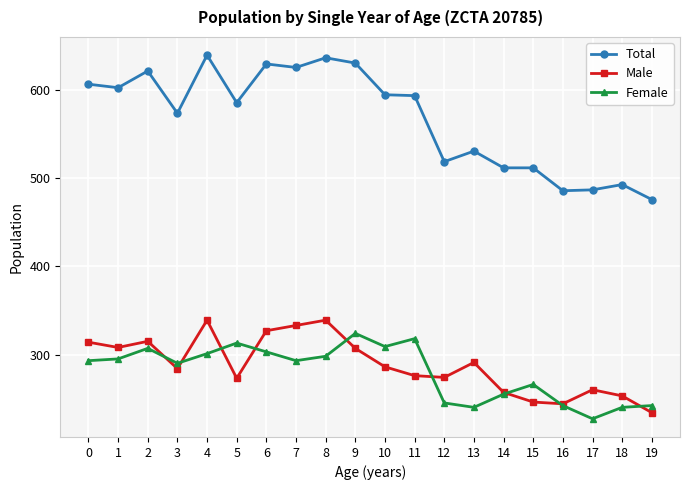

At which category does Male reach its first local valley?

1